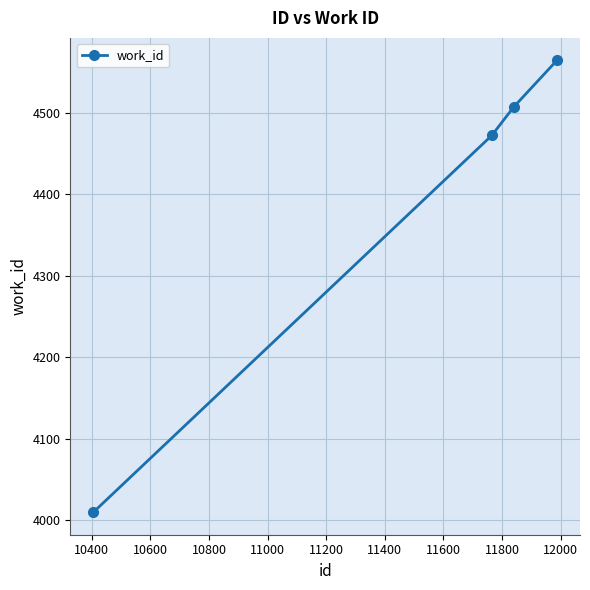

What is the value of the 3rd point from the left?

4507